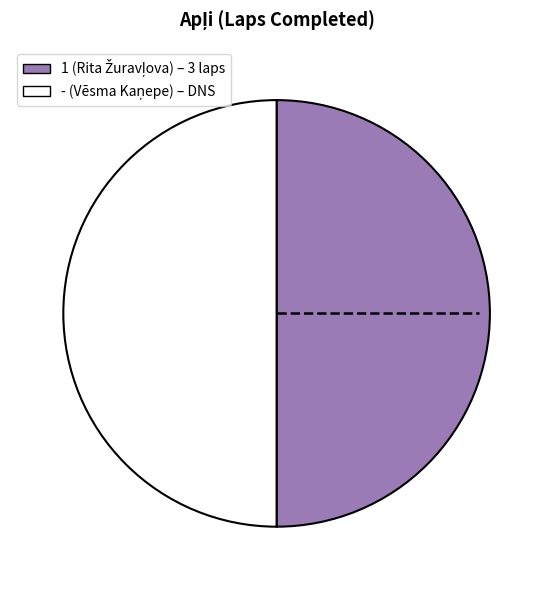

Count the number of slices in the pie.

2